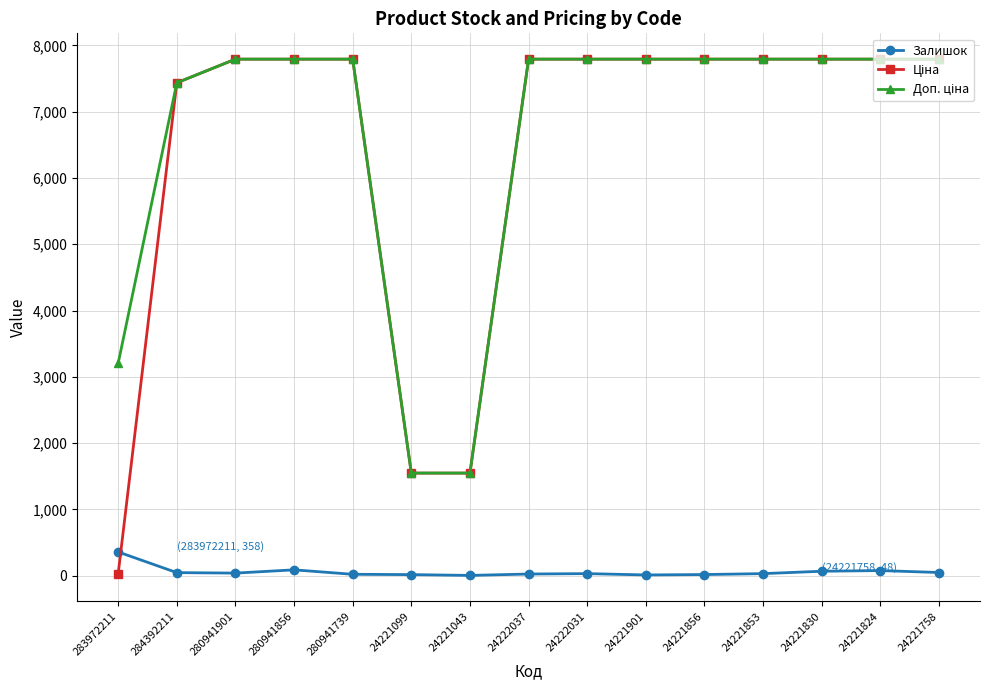

How many lines are shown in the chart?

3